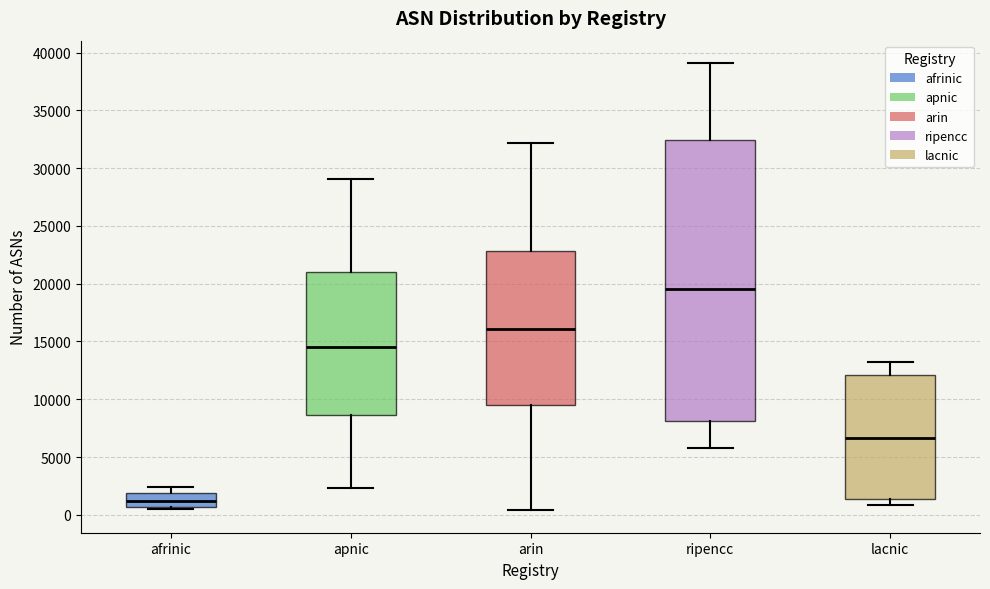

Reading left to right, read every box against the y-axis: the position of its median line, the range the box covers, and the ends of its whiskers. The values are not printed on the chart, so give them approximately, as read against the axis.

afrinic: median 1000, box 500 to 2000, whiskers 500 to 2500
apnic: median 14500, box 8500 to 21000, whiskers 2500 to 29000
arin: median 16000, box 9500 to 23000, whiskers 500 to 32000
ripencc: median 19500, box 8000 to 32500, whiskers 6000 to 39000
lacnic: median 6500, box 1500 to 12000, whiskers 1000 to 13500